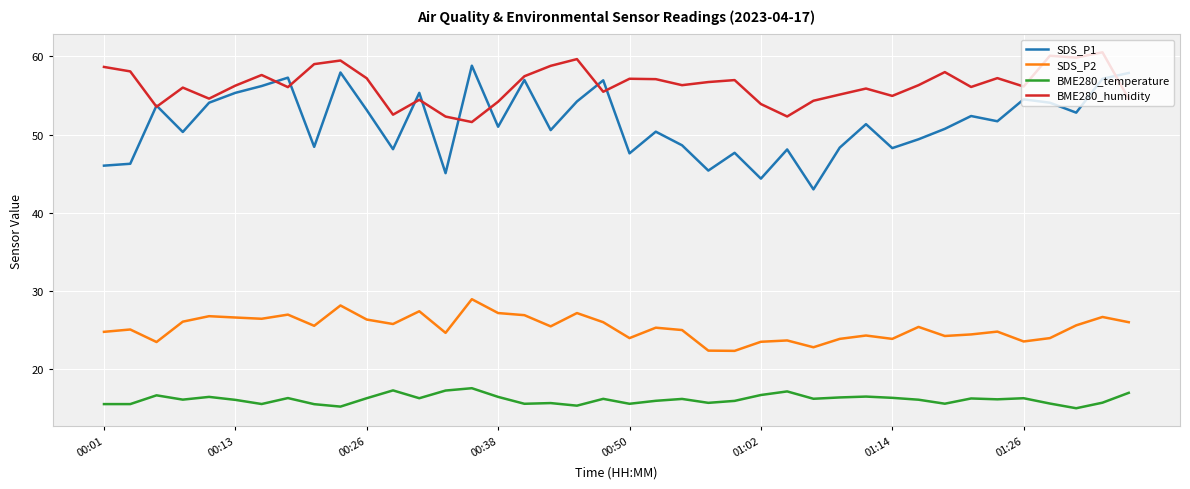

Which series has the largest total across all categories?

BME280_humidity